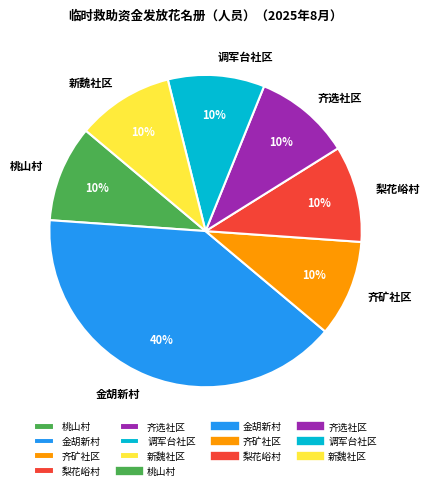

Does 桃山村 represent more than half of the total?

No